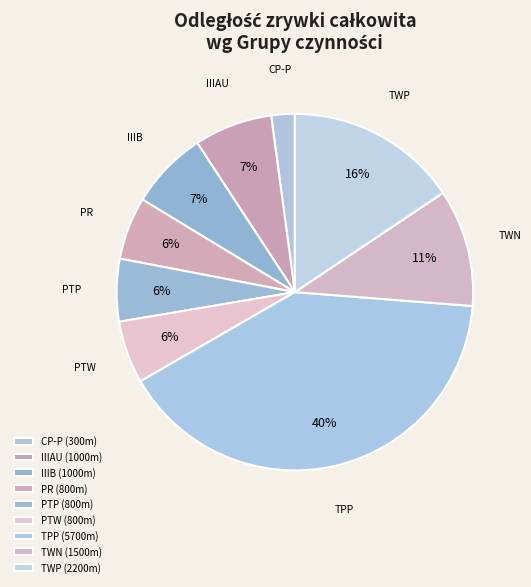

Which category has the smallest portion of the pie?

CP-P